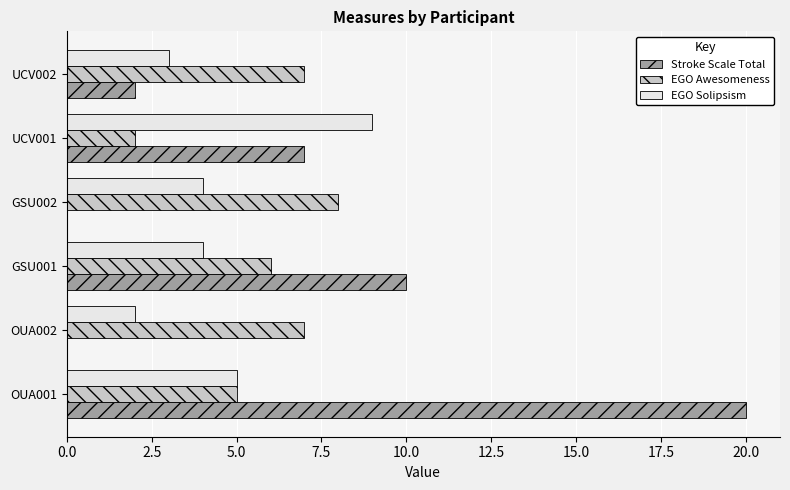

Which label corresponds to the largest value in the chart?

OUA001